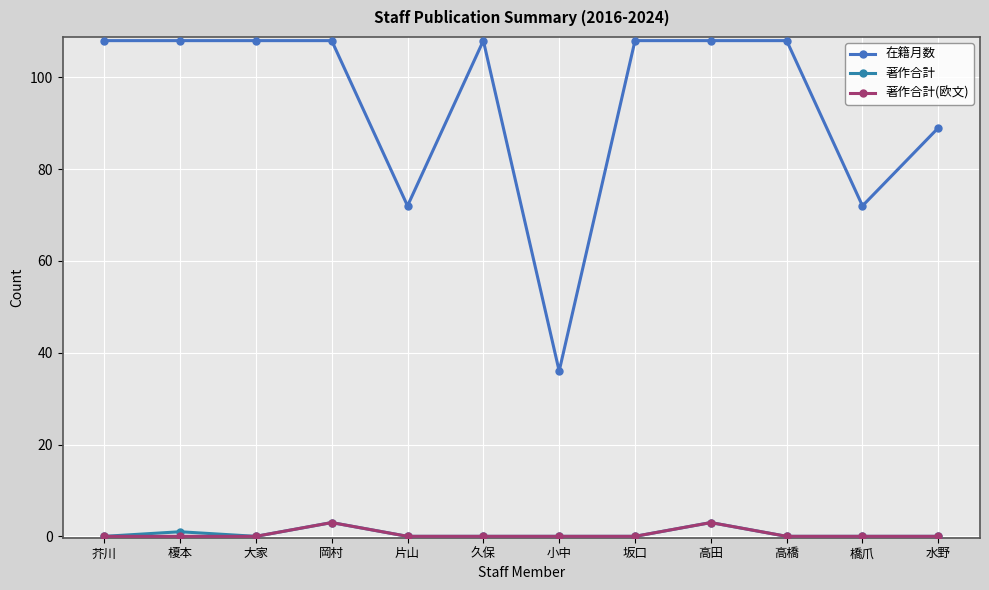

What position from the right is 大家?

10